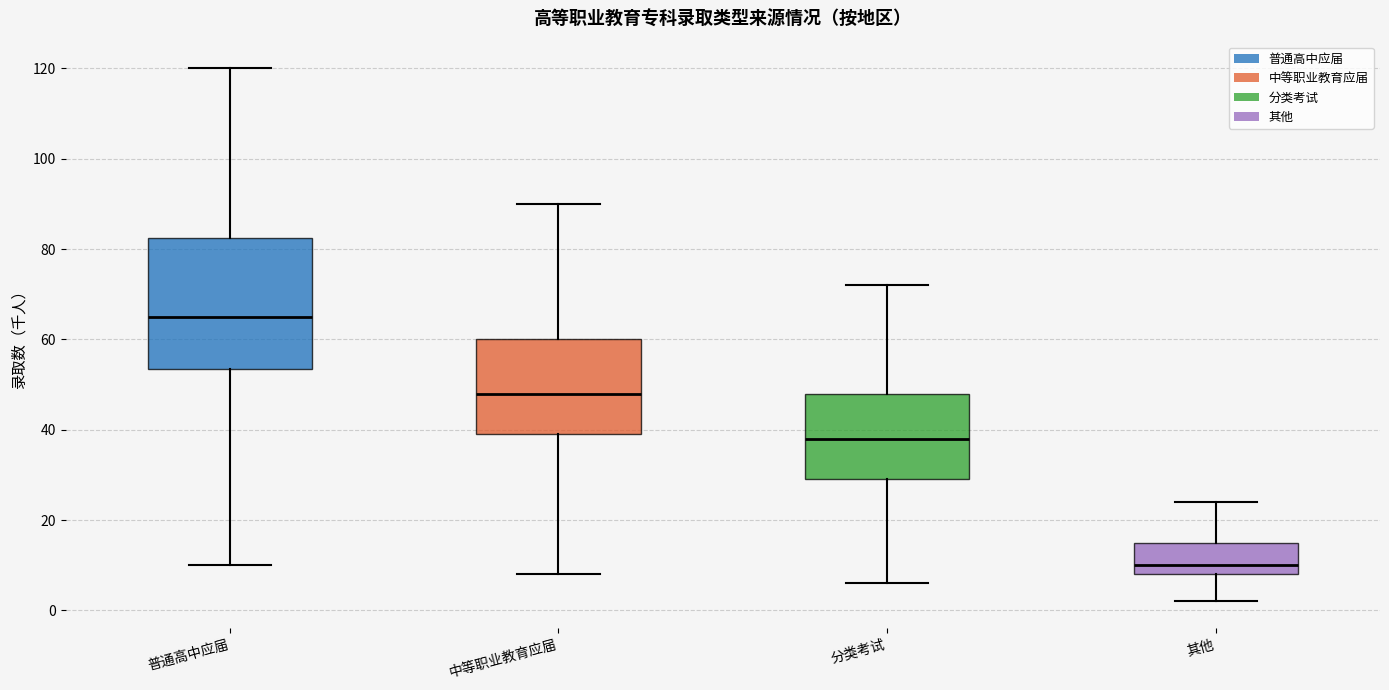

Reading left to right, read every box against the y-axis: the position of its median line, the range the box covers, and the ends of its whiskers. The values are not printed on the chart, so give them approximately, as read against the axis.

普通高中应届: median 66, box 54 to 82, whiskers 10 to 120
中等职业教育应届: median 48, box 40 to 60, whiskers 8 to 90
分类考试: median 38, box 30 to 48, whiskers 6 to 72
其他: median 10, box 8 to 16, whiskers 2 to 24